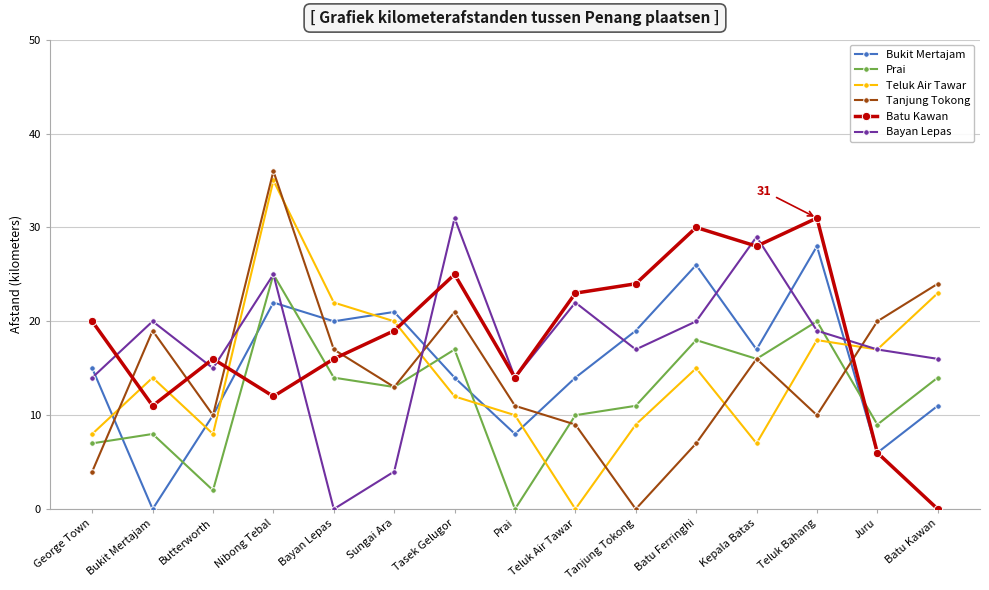

How many lines are shown in the chart?

6